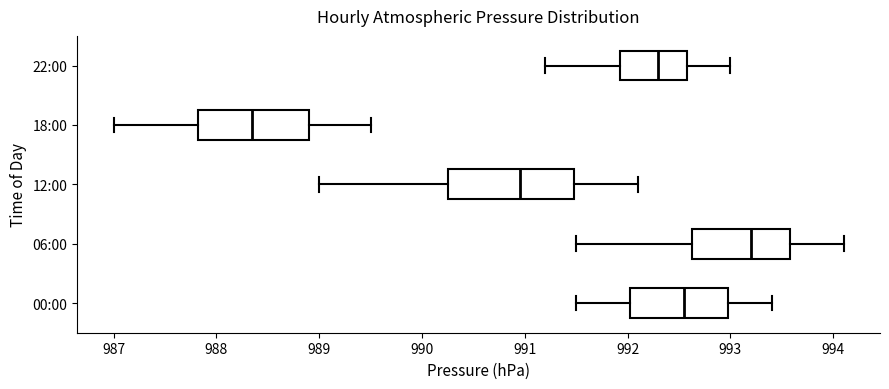

Where does the right whisker of the box for 18:00 end on the x-axis? The values are not printed on the chart, so give them approximately, as read against the axis.

989.5